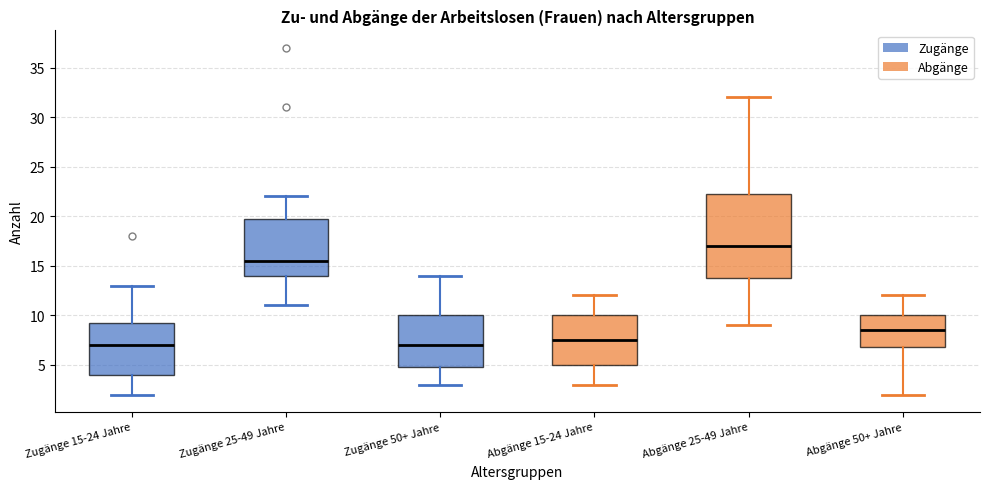

Comparing the boxes themselves (not the whiskers), which one is the tallest?

Abgänge 25-49 Jahre